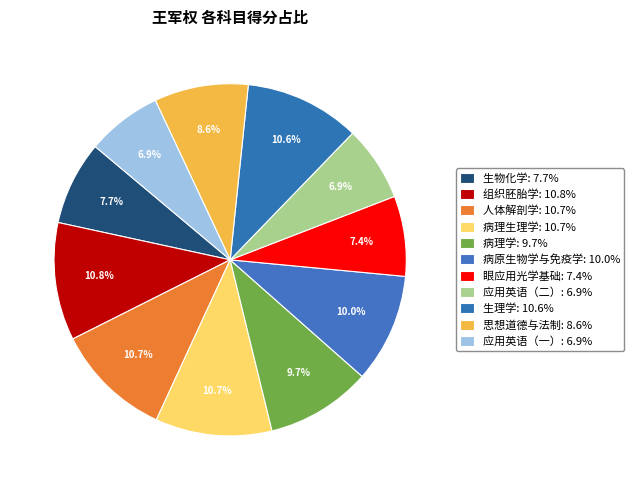

To the nearest percent, what portion does 病理生理学 represent?

11%